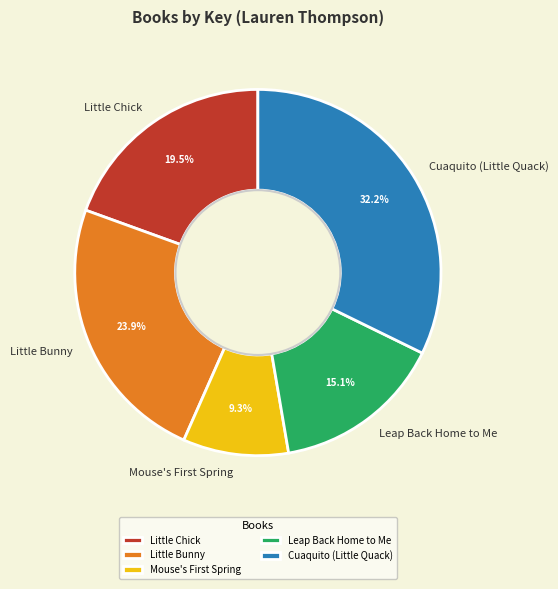

What is the largest slice in the pie chart?

Cuaquito (Little Quack)